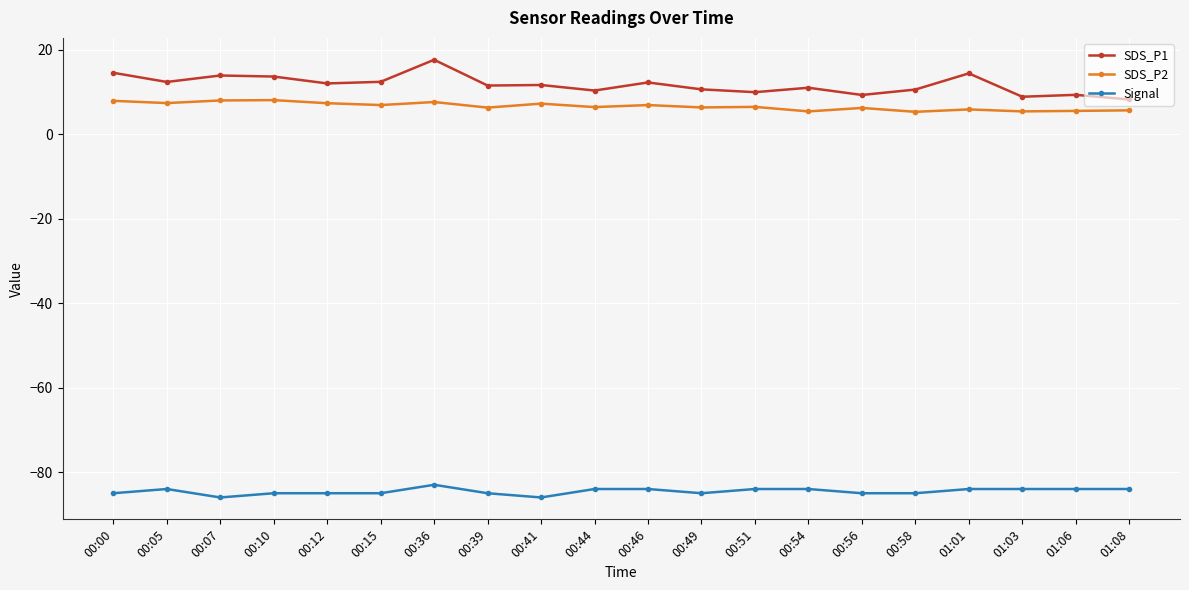

Rank the series by their maximum value, from highest to lowest.

SDS_P1, SDS_P2, Signal